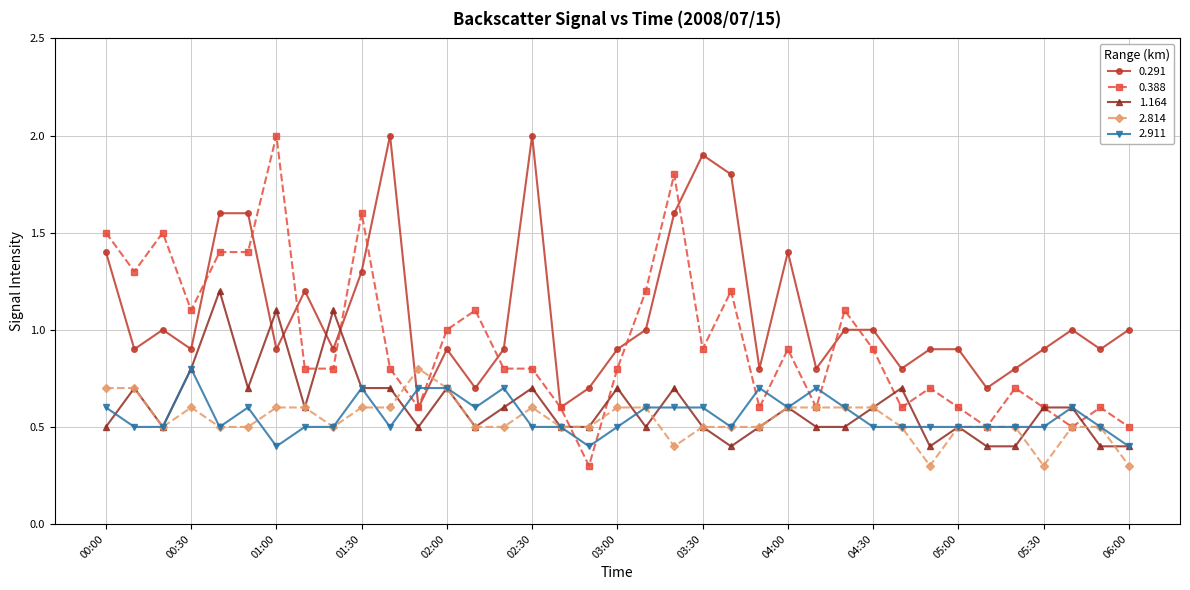

Does the chart have visible grid lines?

Yes